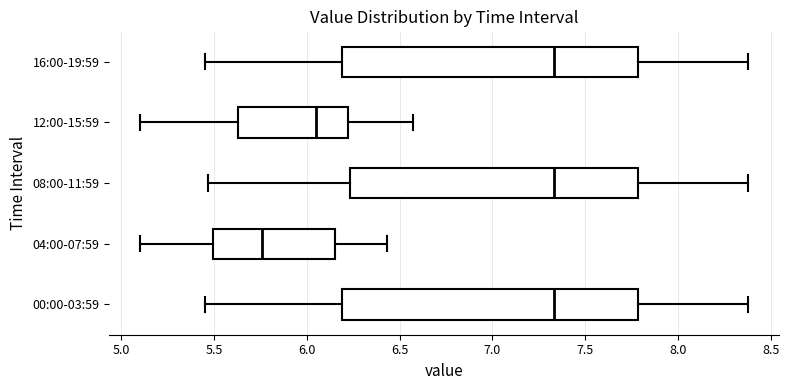

Where does the left whisker of the box for 16:00-19:59 end on the x-axis? The values are not printed on the chart, so give them approximately, as read against the axis.

5.45